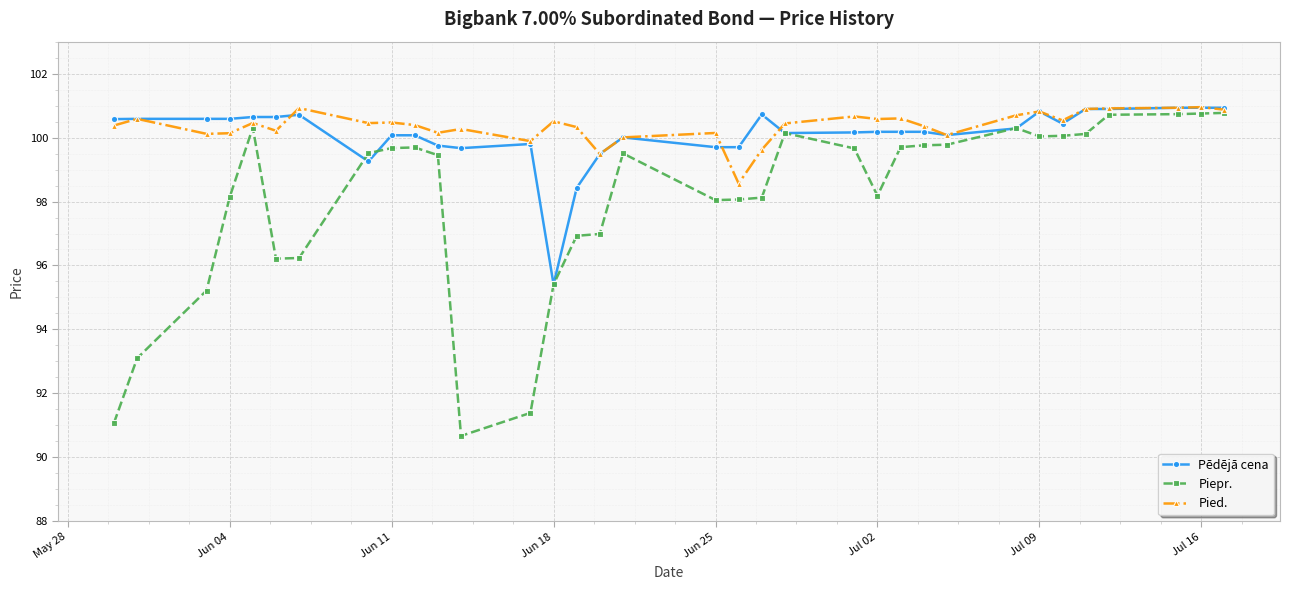

What is the greatest value displayed?

101.0